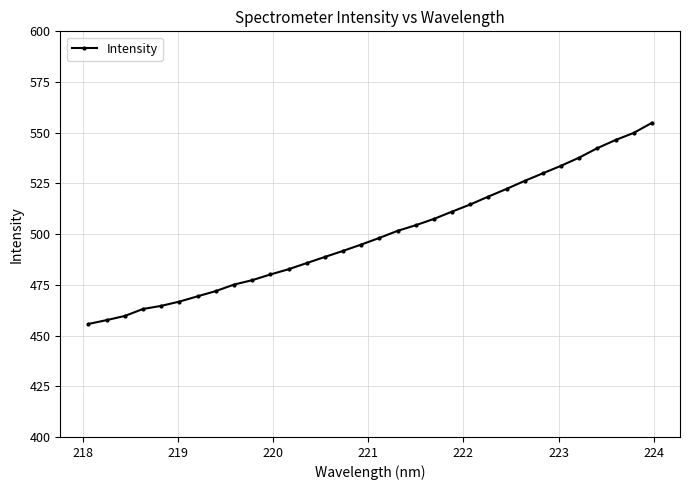

True or false: there are more than 2 points higher than both neighbors.

False